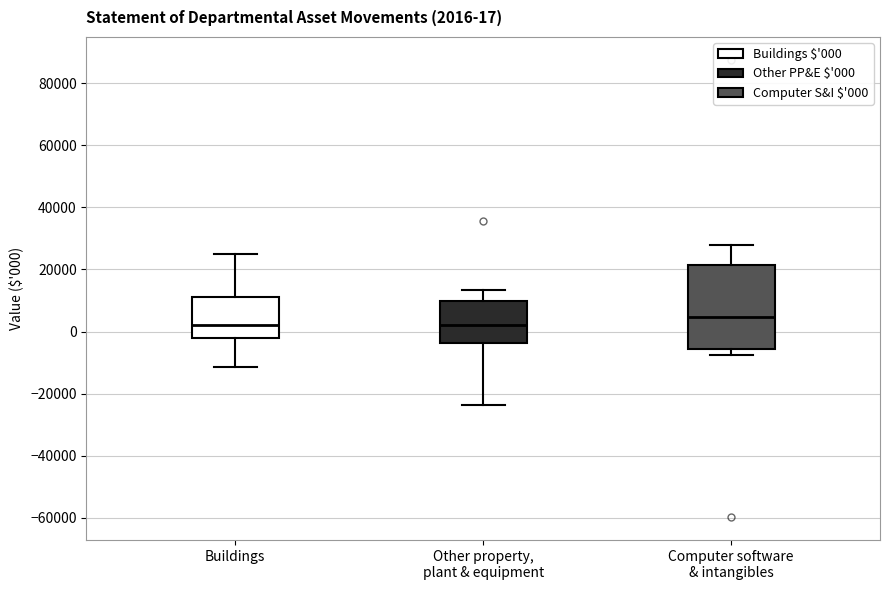

Comparing the boxes themselves (not the whiskers), which one is the tallest?

Computer software & intangibles